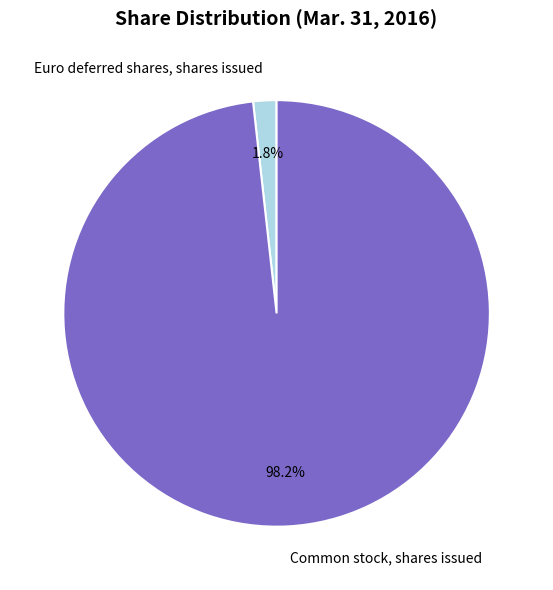

What is the largest slice in the pie chart?

Common stock, shares issued